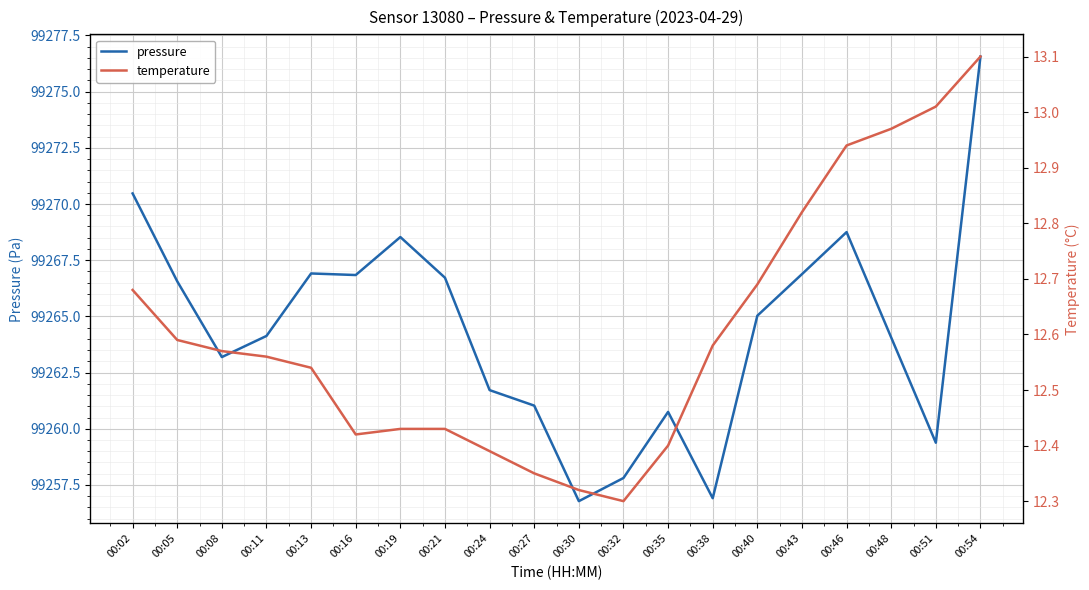

At which category does temperature reach its first local valley?

00:16